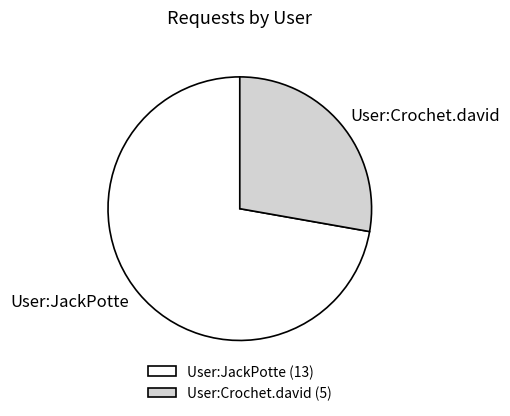

What is the smallest slice in the pie chart?

User:Crochet.david